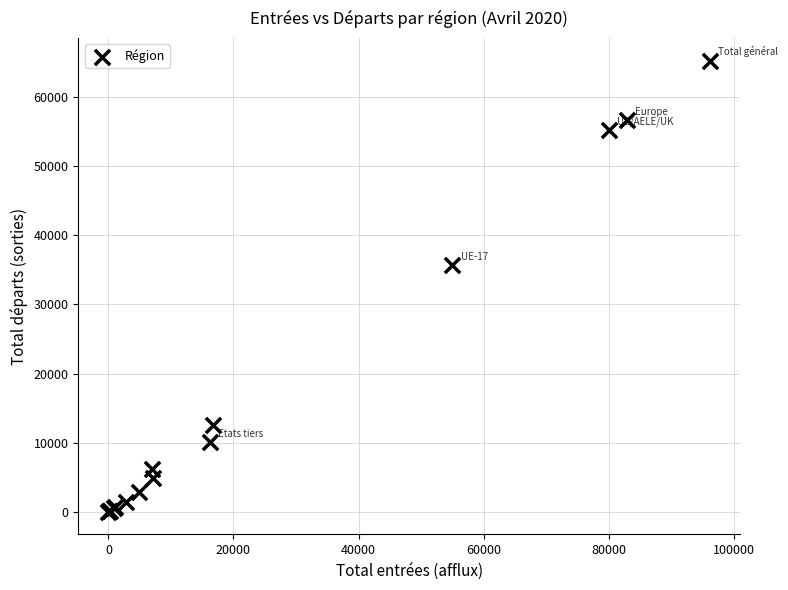

What Y value in the scatter plot is closest to 32613?

35658